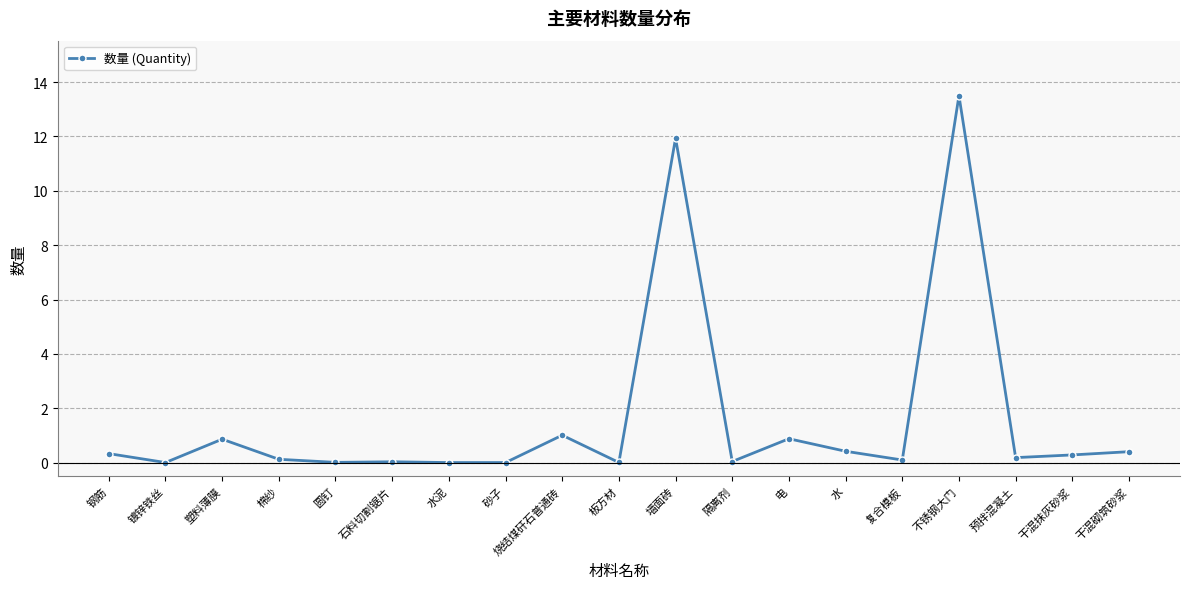

The chart shows a value of 0.4 at 水. True or false?

True